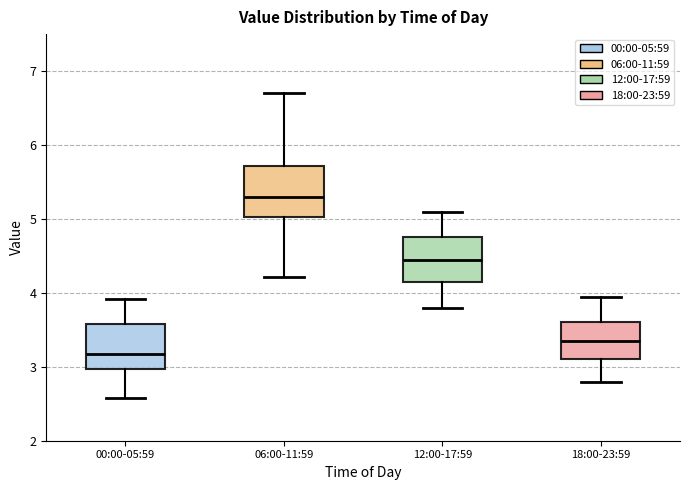

Reading left to right, read every box against the y-axis: the position of its median line, the range the box covers, and the ends of its whiskers. The values are not printed on the chart, so give them approximately, as read against the axis.

00:00-05:59: median 3.2, box 3.0 to 3.6, whiskers 2.6 to 3.9
06:00-11:59: median 5.3, box 5.0 to 5.7, whiskers 4.2 to 6.7
12:00-17:59: median 4.5, box 4.2 to 4.8, whiskers 3.8 to 5.1
18:00-23:59: median 3.4, box 3.1 to 3.6, whiskers 2.8 to 4.0